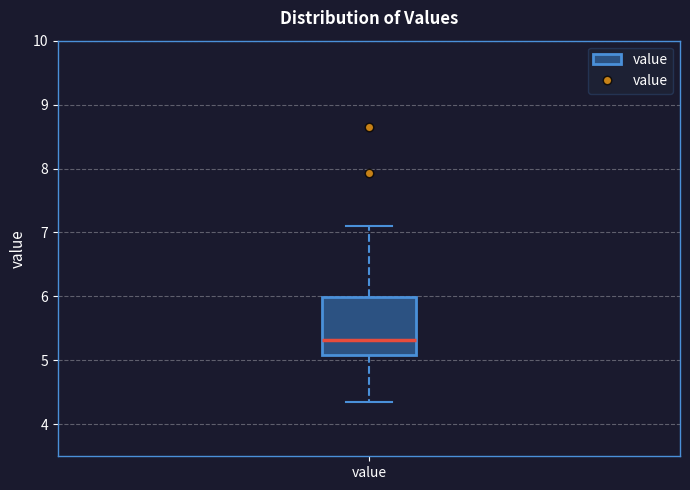

Where does the upper whisker of the box for value end on the y-axis? The values are not printed on the chart, so give them approximately, as read against the axis.

7.1